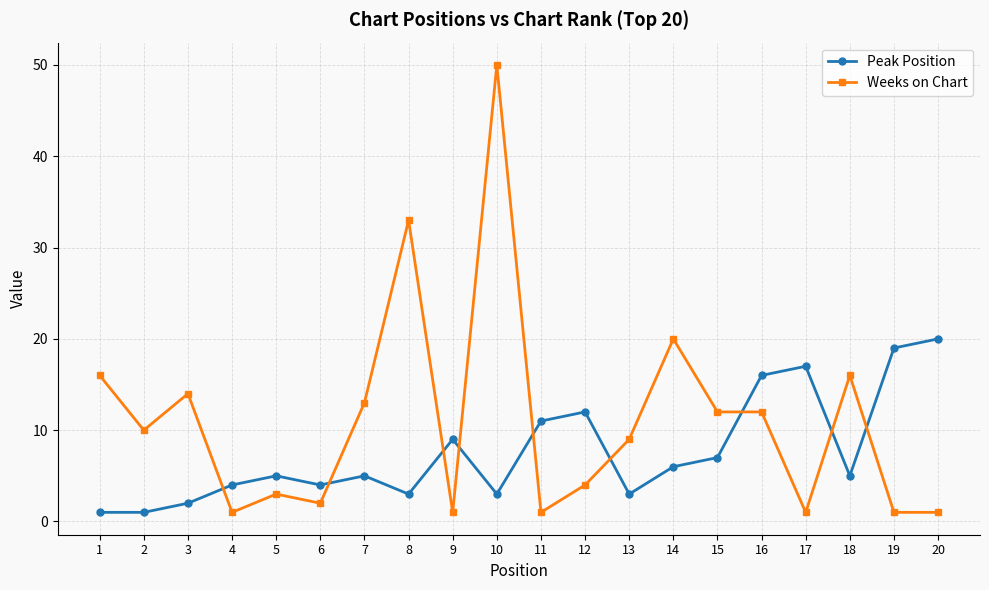

Rank the series at 20 from lowest to highest value.

Weeks on Chart, Peak Position